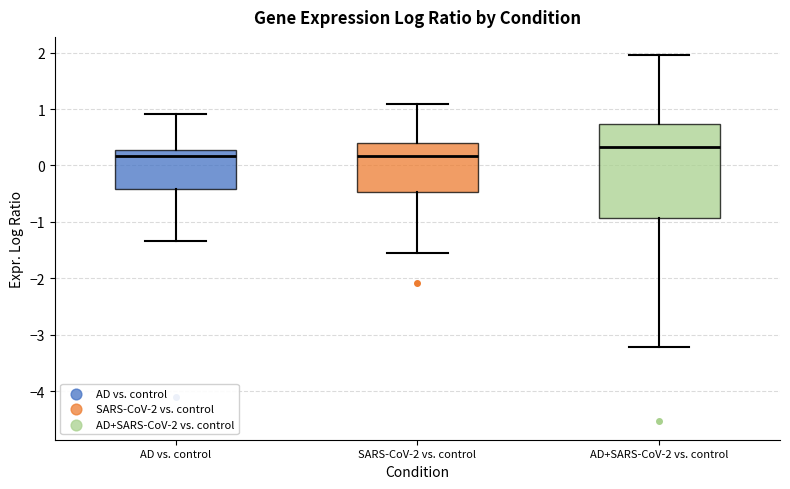

Reading left to right, transcribe this box plot: for each box, give where its median line is, the range the box spans, and where its two whiskers end, as read against the y-axis. The values are not printed on the chart, so give them approximately, as read against the axis.

AD vs. control: median 0.2, box -0.4 to 0.3, whiskers -1.3 to 0.9
SARS-CoV-2 vs. control: median 0.2, box -0.5 to 0.4, whiskers -1.6 to 1.1
AD+SARS-CoV-2 vs. control: median 0.3, box -0.9 to 0.7, whiskers -3.2 to 2.0